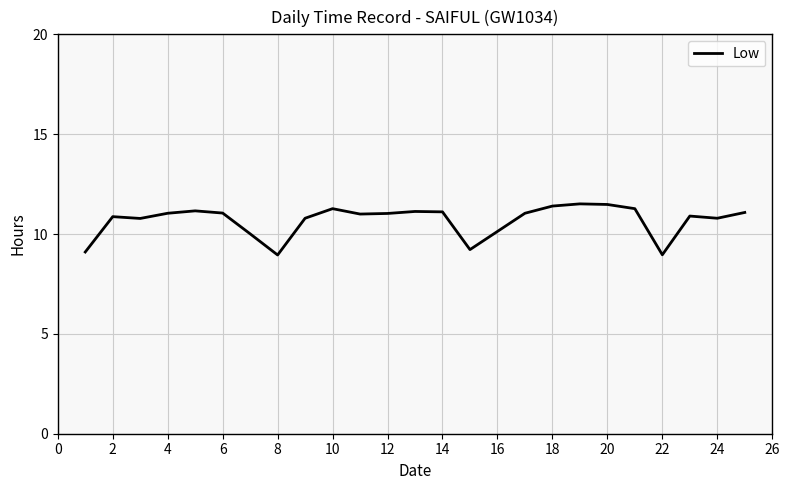

What is the maximum value shown in the chart?

11.5